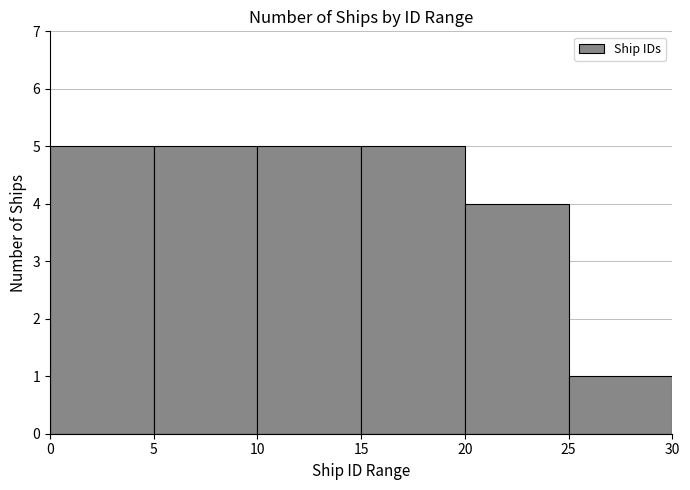

Reading left to right, list every bar in this chart as the range it spans on the x-axis followed by its height. The values are not printed on the chart, so give them approximately, as read against the axis.

0 to 5: 5
5 to 10: 5
10 to 15: 5
15 to 20: 5
20 to 25: 4
25 to 30: 1